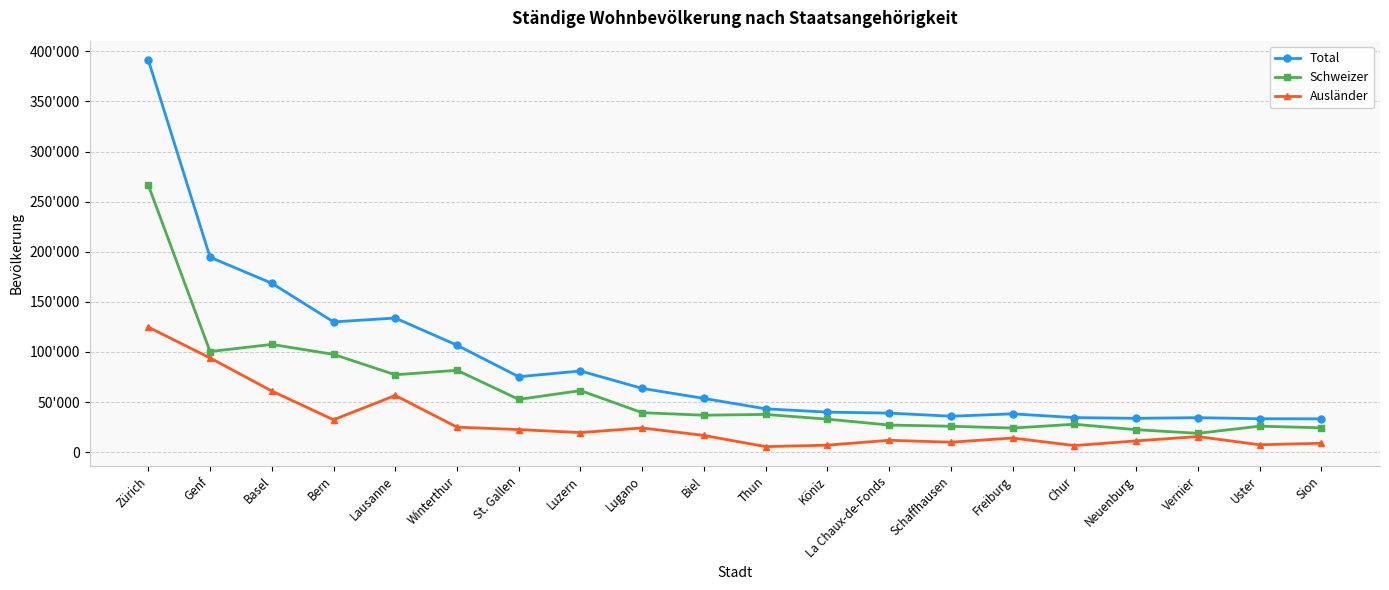

Reading right to left, list all the values displayed in this chart.

Total: Sion=33296	Uster=33412	Vernier=34477	Neuenburg=33815	Chur=34547	Freiburg=38288	Schaffhausen=35927	La Chaux-de-Fonds=39027	Köniz=39998	Thun=43303	Biel=53667	Lugano=63668	Luzern=81057	St. Gallen=75310	Winterthur=106778	Lausanne=133897	Bern=130015	Basel=168620	Genf=194565	Zürich=391359
Schweizer: Sion=24367	Uster=25982	Vernier=18859	Neuenburg=22495	Chur=27913	Freiburg=24123	Schaffhausen=25919	La Chaux-de-Fonds=27113	Köniz=32968	Thun=37725	Biel=36929	Lugano=39450	Luzern=61474	St. Gallen=52707	Winterthur=81752	Lausanne=77257	Bern=97646	Basel=107565	Genf=100473	Zürich=266536
Ausländer: Sion=8929	Uster=7430	Vernier=15618	Neuenburg=11320	Chur=6634	Freiburg=14165	Schaffhausen=10008	La Chaux-de-Fonds=11914	Köniz=7030	Thun=5578	Biel=16738	Lugano=24218	Luzern=19583	St. Gallen=22603	Winterthur=25026	Lausanne=56640	Bern=32369	Basel=61055	Genf=94092	Zürich=124823